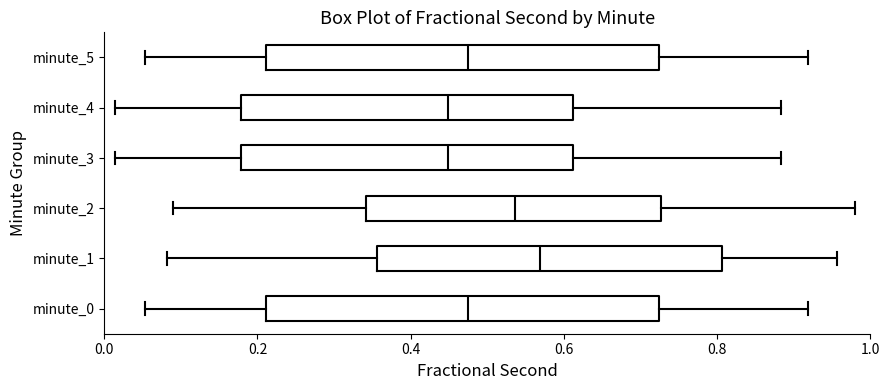

Reading bottom to top, read every box against the x-axis: the position of its median line, the range the box covers, and the ends of its whiskers. The values are not printed on the chart, so give them approximately, as read against the axis.

minute_0: median 0.48, box 0.22 to 0.72, whiskers 0.06 to 0.92
minute_1: median 0.56, box 0.36 to 0.80, whiskers 0.08 to 0.96
minute_2: median 0.54, box 0.34 to 0.72, whiskers 0.10 to 0.98
minute_3: median 0.44, box 0.18 to 0.62, whiskers 0.02 to 0.88
minute_4: median 0.44, box 0.18 to 0.62, whiskers 0.02 to 0.88
minute_5: median 0.48, box 0.22 to 0.72, whiskers 0.06 to 0.92